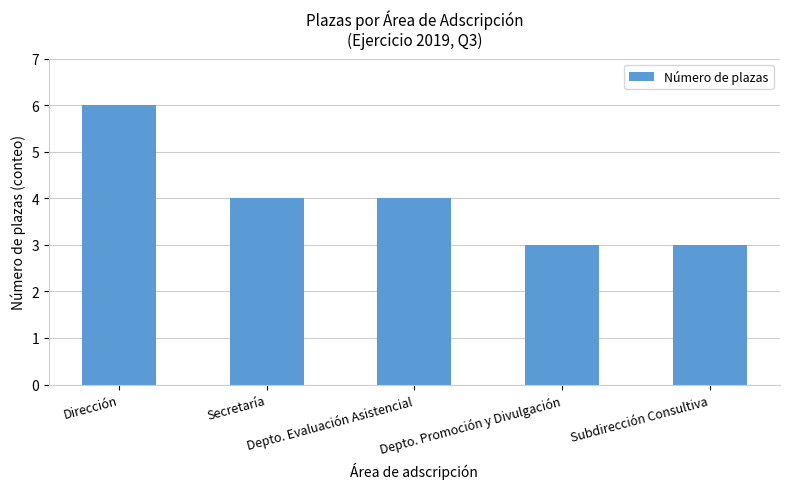

Reading left to right, extract all data points from this chart.

6	4	4	3	3